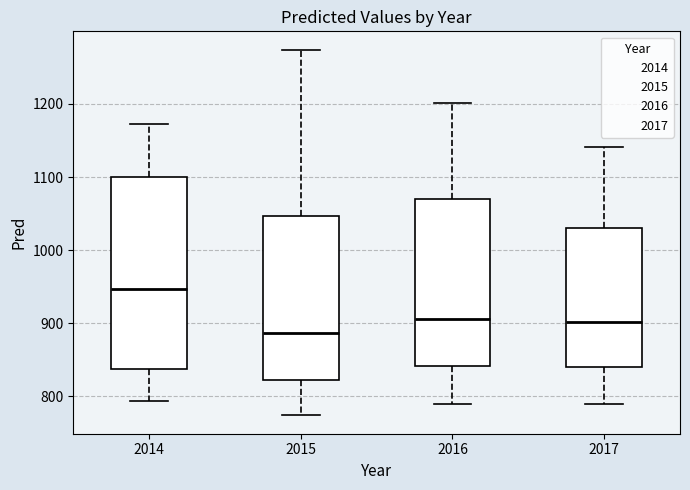

Reading left to right, transcribe this box plot: for each box, give where its median line is, the range the box spans, and where its two whiskers end, as read against the y-axis. The values are not printed on the chart, so give them approximately, as read against the axis.

2014: median 950, box 840 to 1100, whiskers 790 to 1170
2015: median 890, box 820 to 1050, whiskers 770 to 1270
2016: median 910, box 840 to 1070, whiskers 790 to 1200
2017: median 900, box 840 to 1030, whiskers 790 to 1140